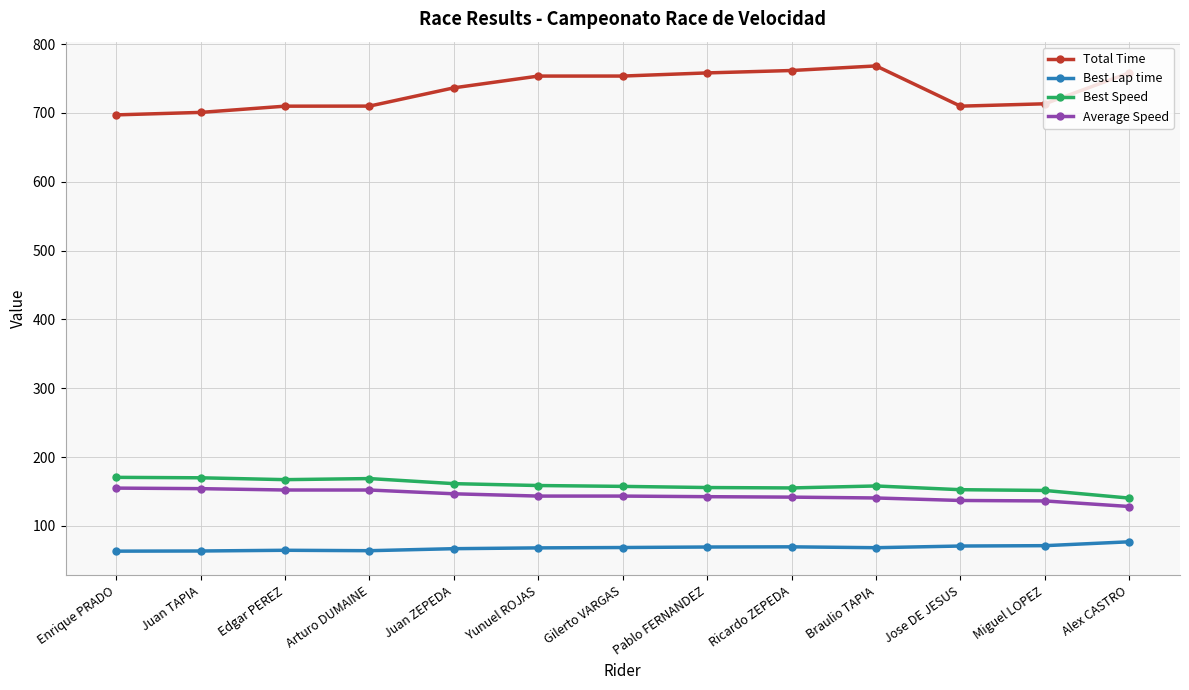

At how many categories does at least one series exceed 614?

13